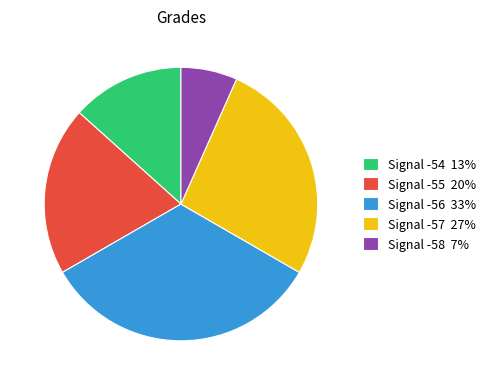

Which has a higher value, Signal -55 20% or Signal -56 33%?

Signal -56 33%